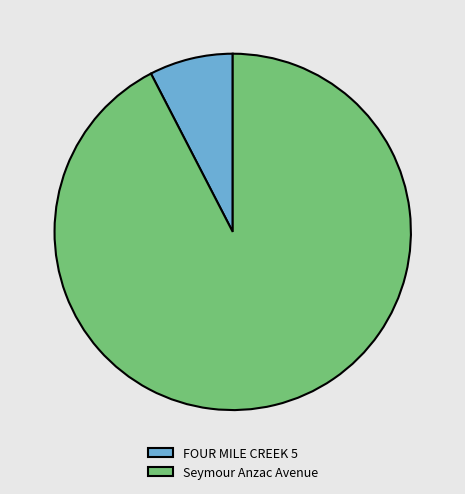

What is the smallest slice in the pie chart?

FOUR MILE CREEK 5